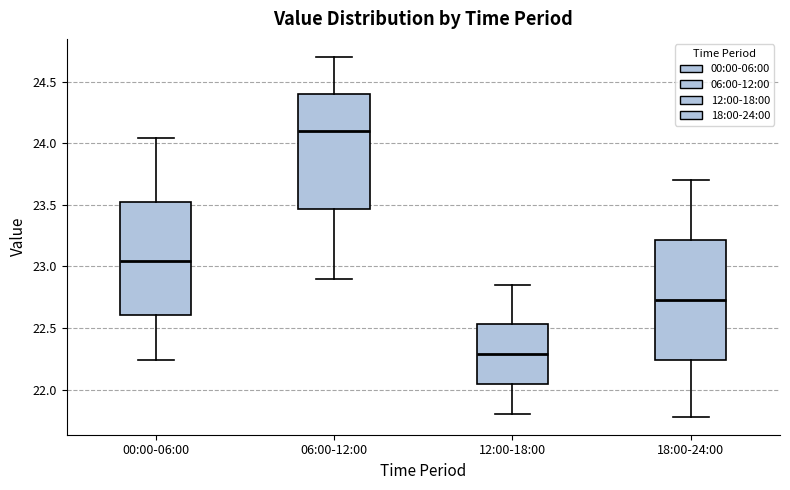

Which box's median line is the lowest?

12:00-18:00